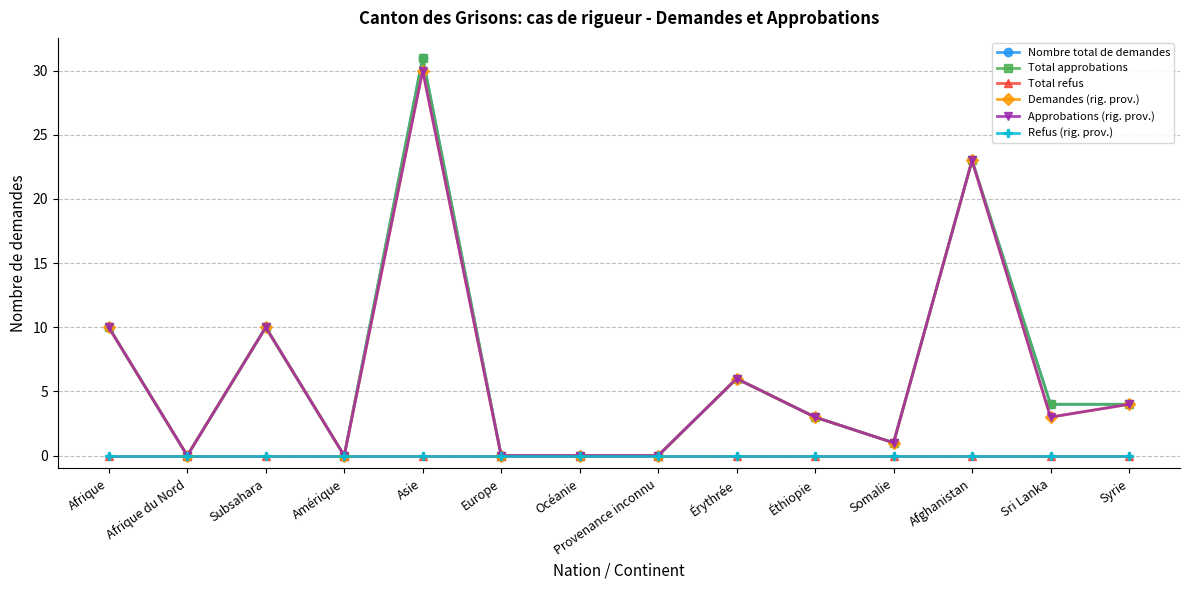

How many lines are shown in the chart?

6